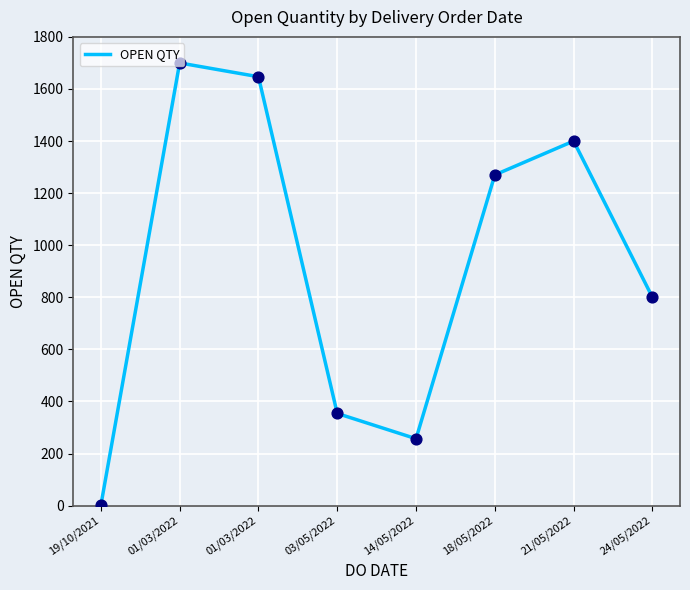

What is the change in value from 19/10/2021 to 24/05/2022?

+799